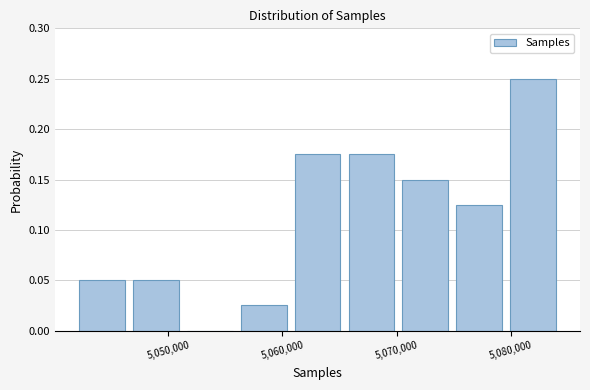

Reading left to right, transcribe this chart: for each bar, give the range it covers on the x-axis and its height. Neither the bar edges nor the heights are printed on the chart, so give them approximately, as read against the axes.

5042000 to 5047000: 0.050
5047000 to 5051000: 0.050
5051000 to 5056000: 0
5056000 to 5061000: 0.025
5061000 to 5065000: 0.175
5065000 to 5070000: 0.175
5070000 to 5075000: 0.150
5075000 to 5080000: 0.125
5080000 to 5084000: 0.250